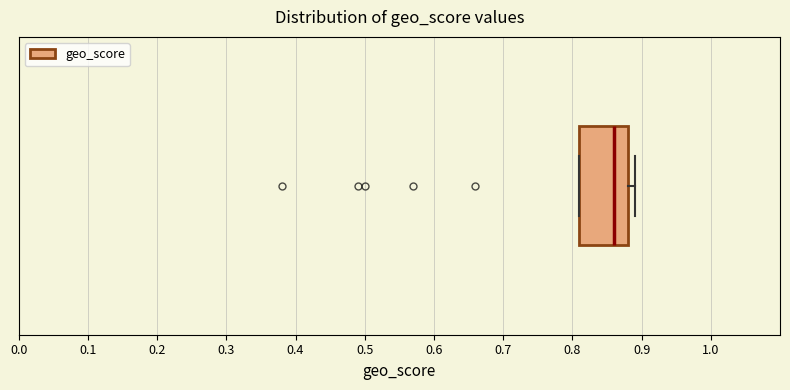

Read this box plot against the x-axis: the position of the median line, the range covered by the box, and the ends of both whiskers. The values are not printed on the chart, so give them approximately, as read against the axis.

median 0.86, box 0.81 to 0.88, whiskers 0.81 to 0.89